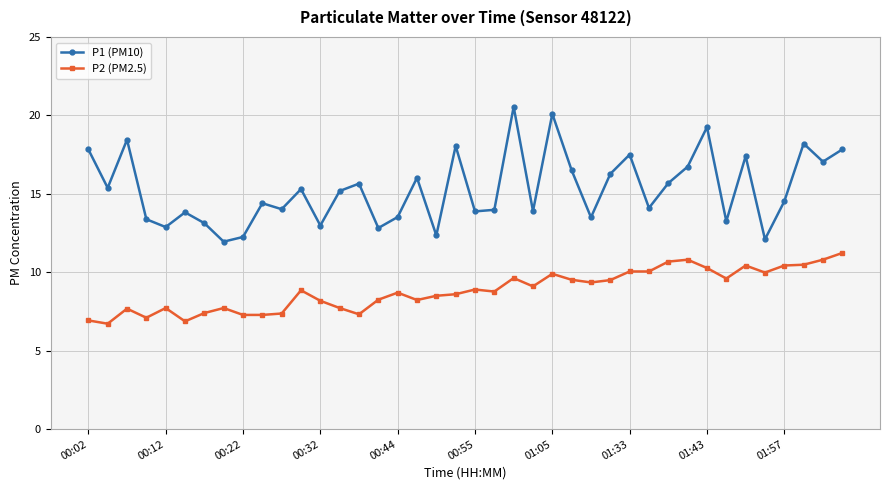

True or false: P2 (PM2.5) and P1 (PM10) intersect in this chart.

False